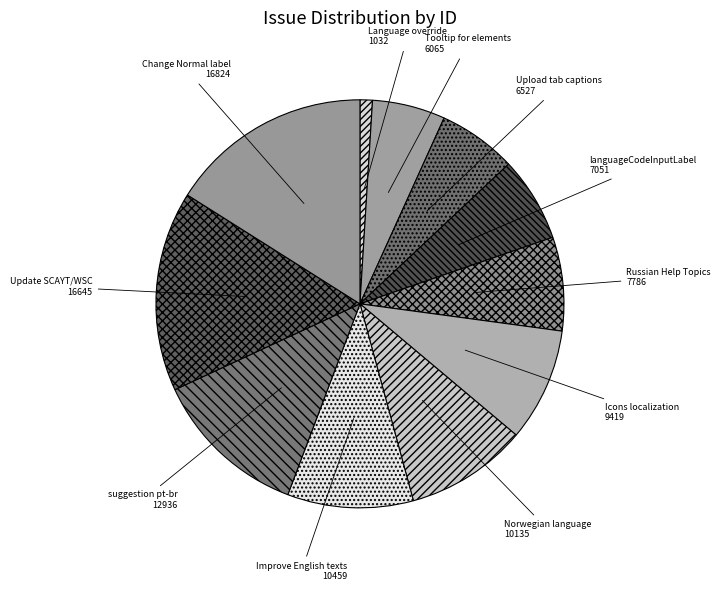

Count the number of slices in the pie.

11